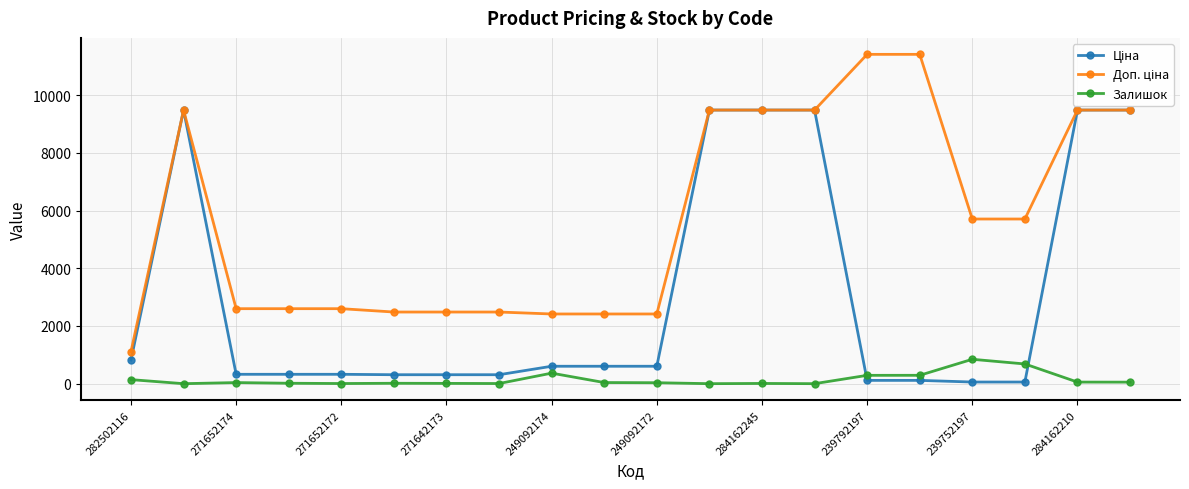

At how many categories does at least one series exceed 6447?

8